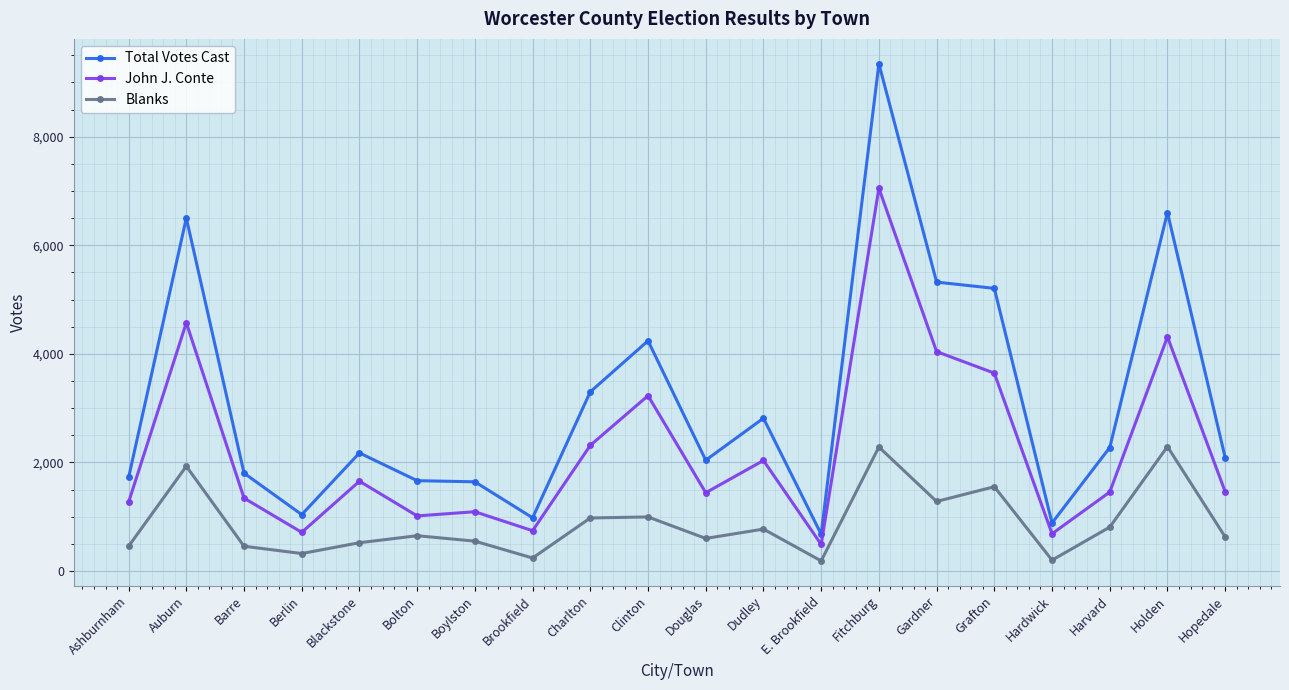

True or false: Total Votes Cast and Blanks intersect in this chart.

False